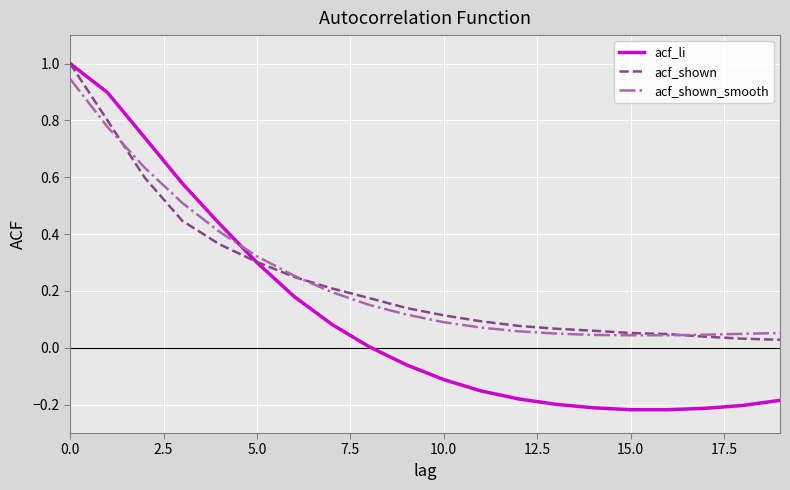

Does the chart have visible grid lines?

Yes